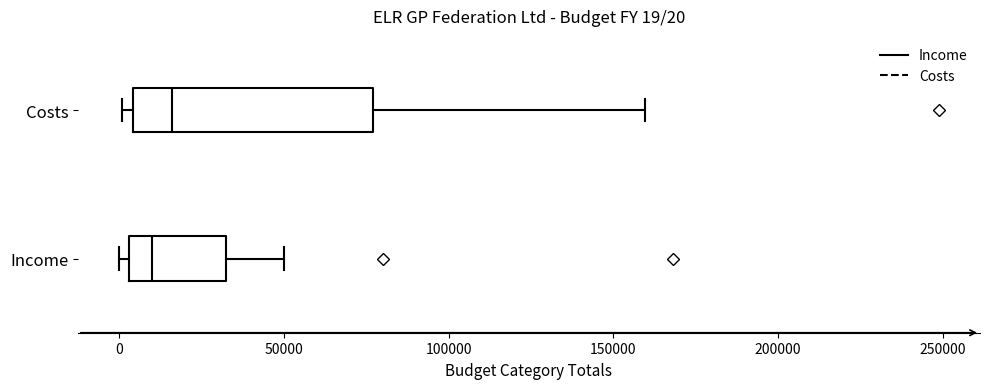

Which box has the furthest to the left median line?

Income